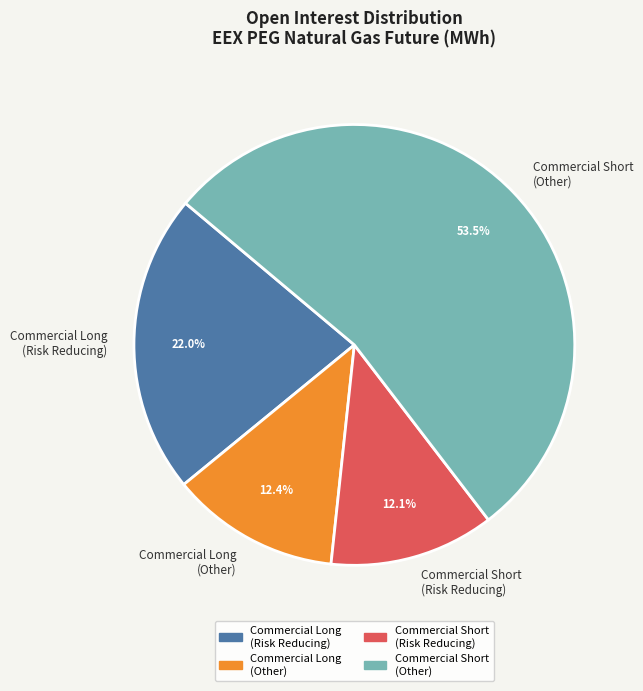

Which slice is the largest?

Commercial Short (Other)